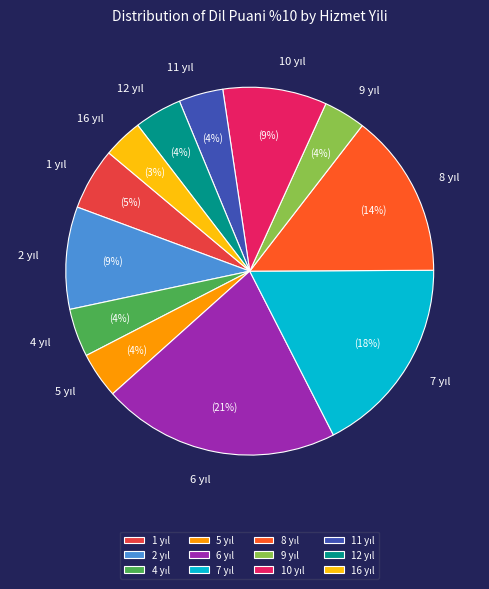

Is there a majority slice in this chart?

No